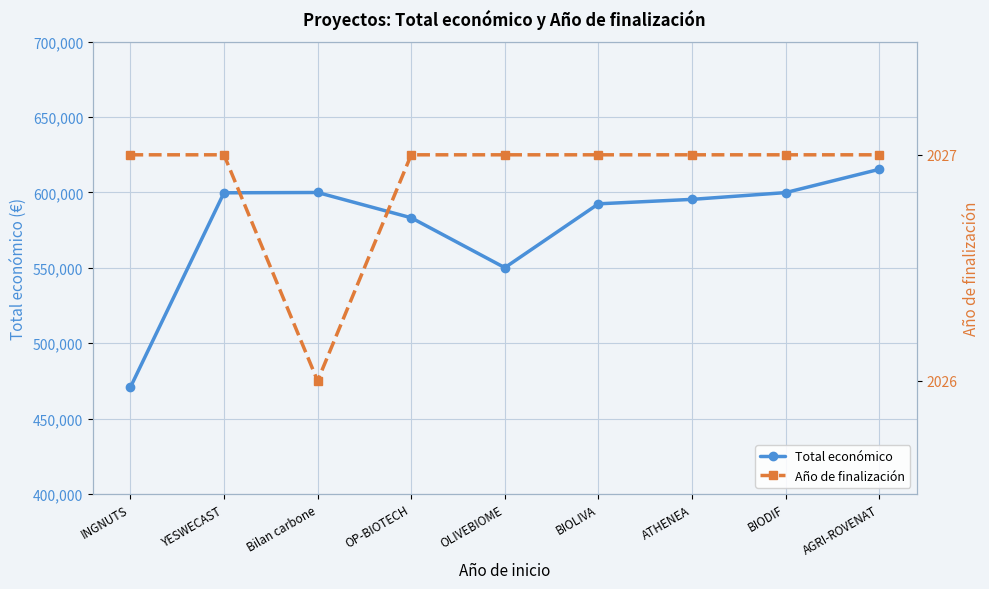

The Total económico series shows 599992 at Bilan carbone. True or false?

True